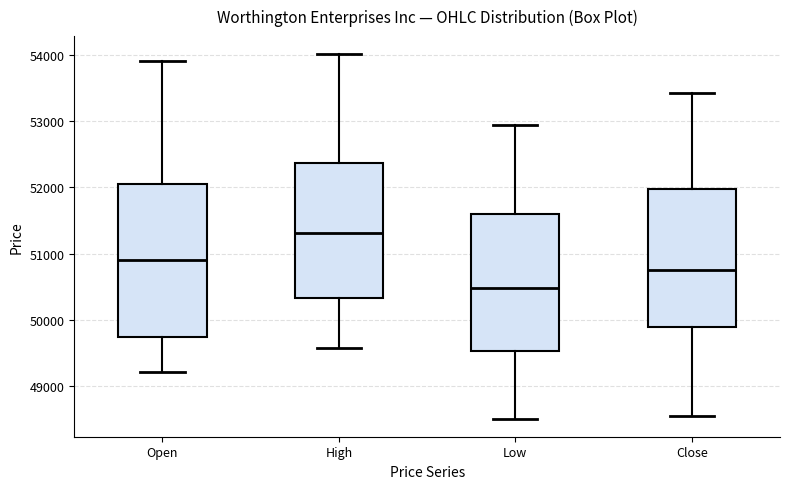

Reading left to right, transcribe this box plot: for each box, give where its median line is, the range the box spans, and where its two whiskers end, as read against the y-axis. The values are not printed on the chart, so give them approximately, as read against the axis.

Open: median 50900, box 49700 to 52100, whiskers 49200 to 53900
High: median 51300, box 50300 to 52400, whiskers 49600 to 54000
Low: median 50500, box 49500 to 51600, whiskers 48500 to 52900
Close: median 50800, box 49900 to 52000, whiskers 48600 to 53400